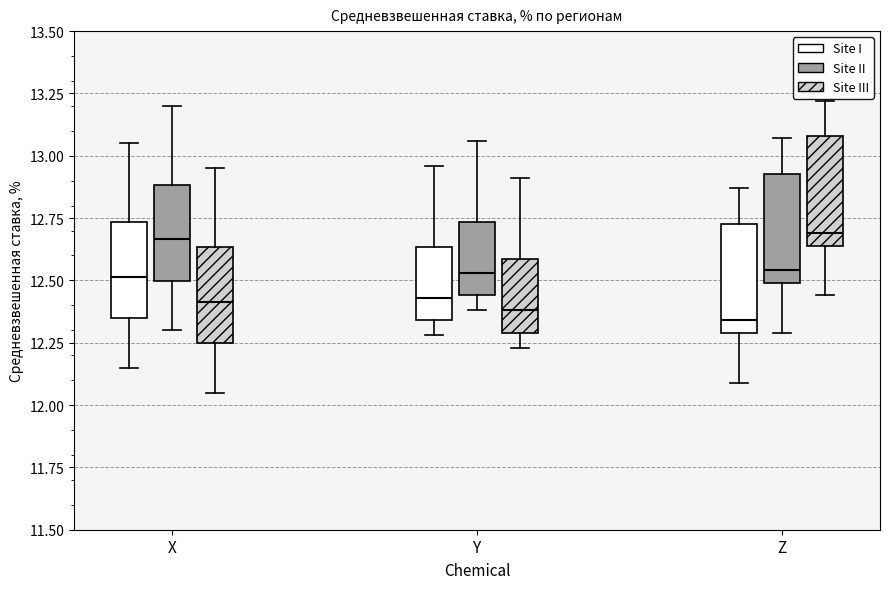

Reading left to right, transcribe this box plot: for each box, give where its median line is, the range the box spans, and where its two whiskers end, as read against the y-axis. The values are not printed on the chart, so give them approximately, as read against the axis.

X (Site I): median 12.50, box 12.35 to 12.75, whiskers 12.15 to 13.05
X (Site II): median 12.65, box 12.50 to 12.90, whiskers 12.30 to 13.20
X (Site III): median 12.40, box 12.25 to 12.65, whiskers 12.05 to 12.95
Y (Site I): median 12.45, box 12.35 to 12.65, whiskers 12.30 to 12.95
Y (Site II): median 12.55, box 12.45 to 12.75, whiskers 12.40 to 13.05
Y (Site III): median 12.40, box 12.30 to 12.60, whiskers 12.25 to 12.90
Z (Site I): median 12.35, box 12.30 to 12.75, whiskers 12.10 to 12.85
Z (Site II): median 12.55, box 12.50 to 12.95, whiskers 12.30 to 13.05
Z (Site III): median 12.70, box 12.65 to 13.10, whiskers 12.45 to 13.20